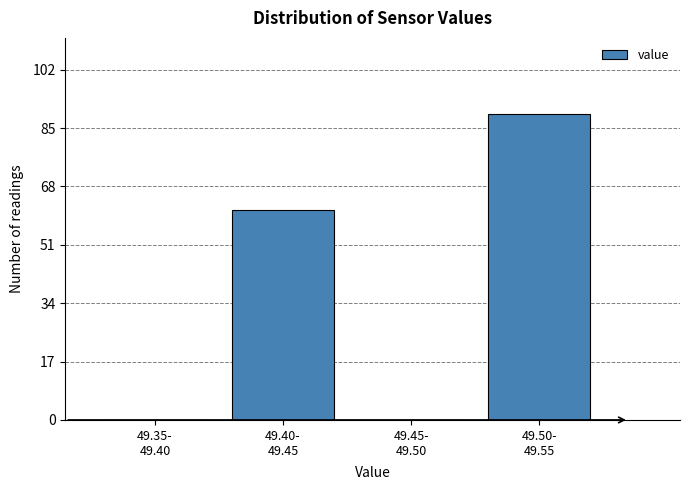

What is the sum of all values?

150